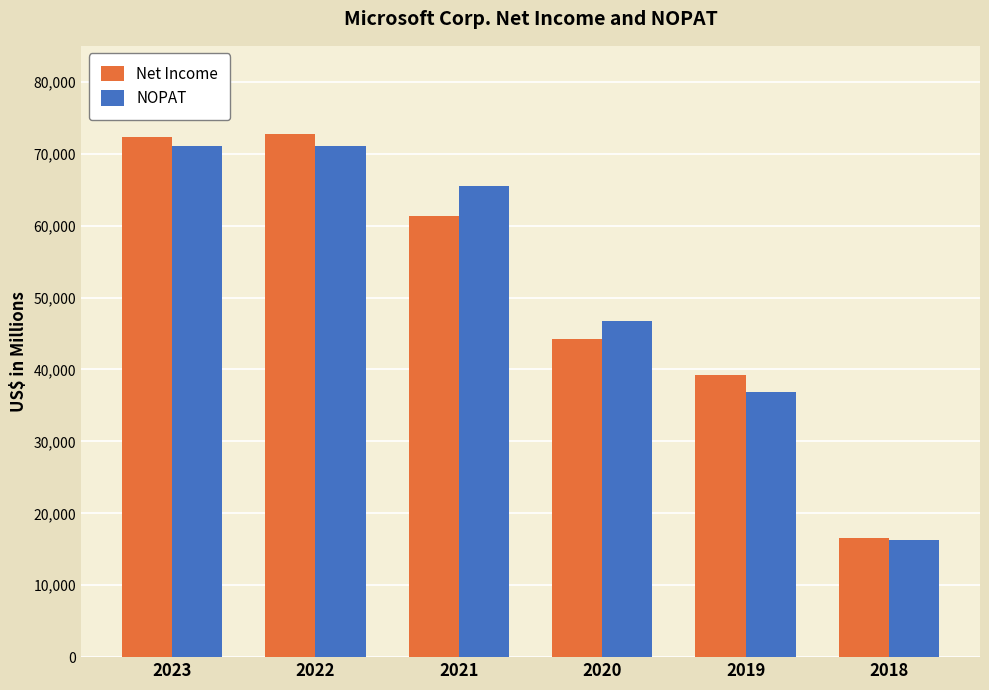

What is the difference between the second highest and second lowest values in the Net Income series?

33121